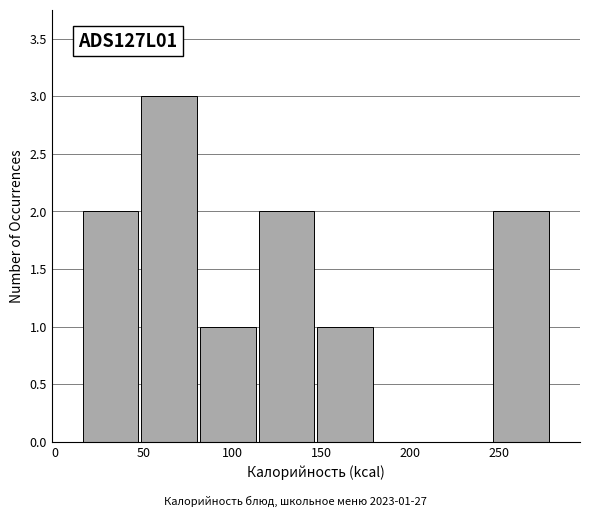

Over which range of the x-axis is the bar tallest?

48 to 81